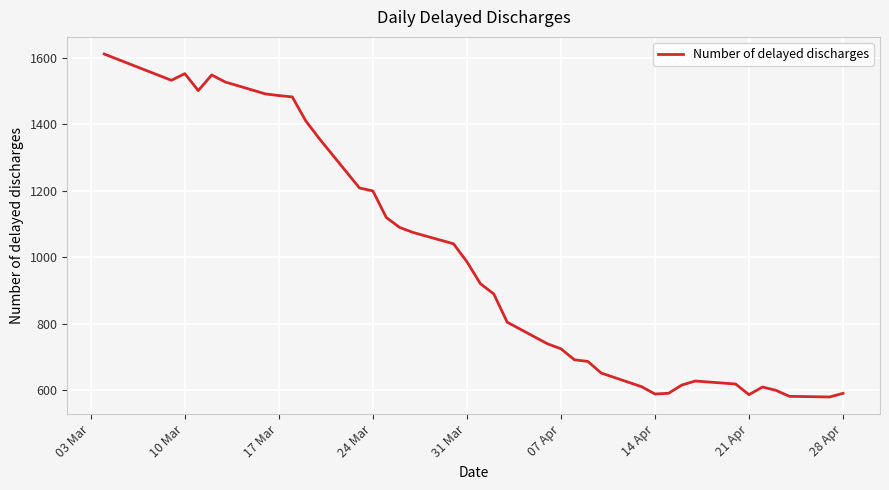

What is the difference between the maximum and minimum values?

1032